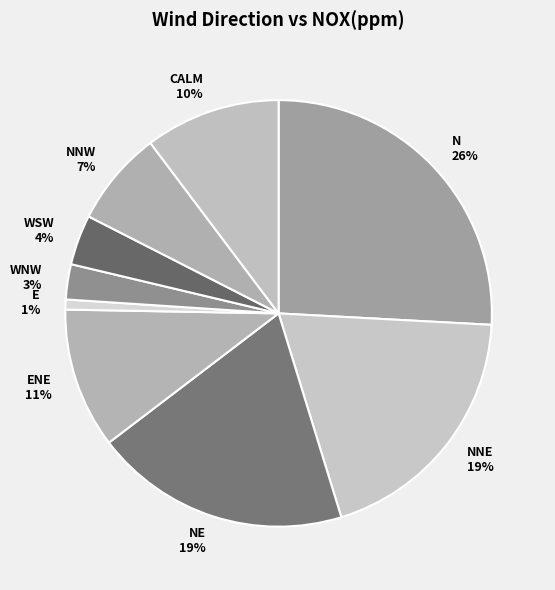

Does any single category account for the majority?

No